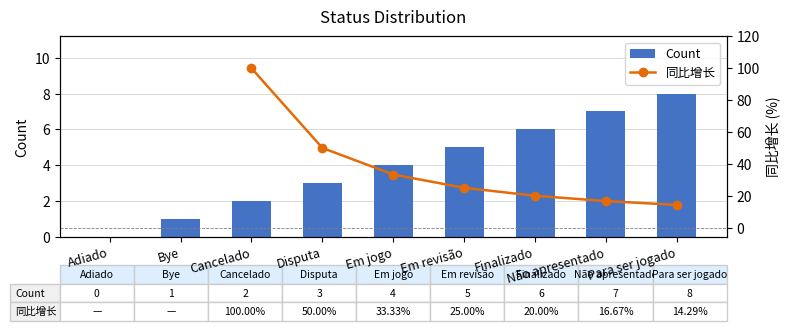

True or false: Count has a value of 4 at Não apresentado.

False